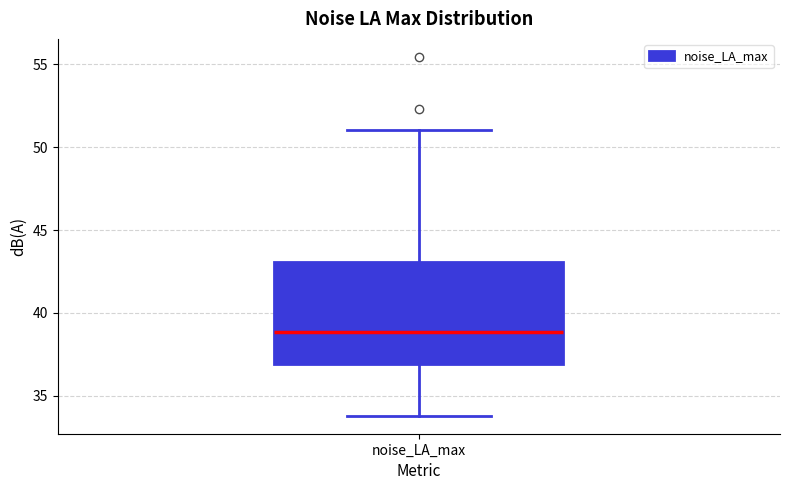

Read this box plot against the y-axis: the position of the median line, the range covered by the box, and the ends of both whiskers. The values are not printed on the chart, so give them approximately, as read against the axis.

median 39, box 37 to 43, whiskers 34 to 51